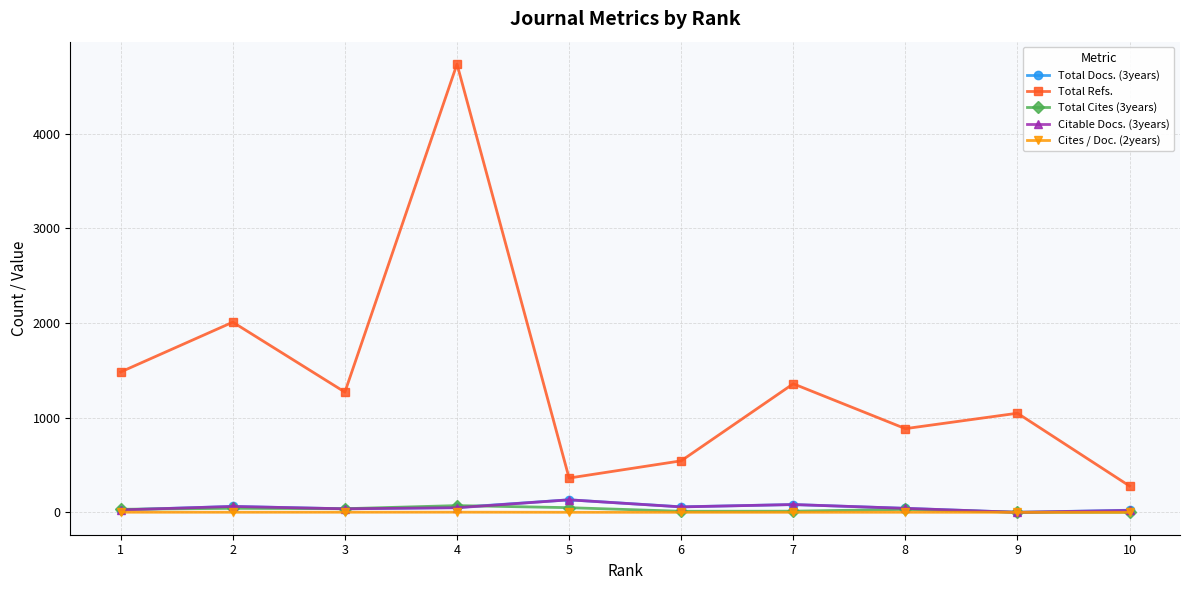

The value of Total Refs. at 6 is 142.3. True or false?

False